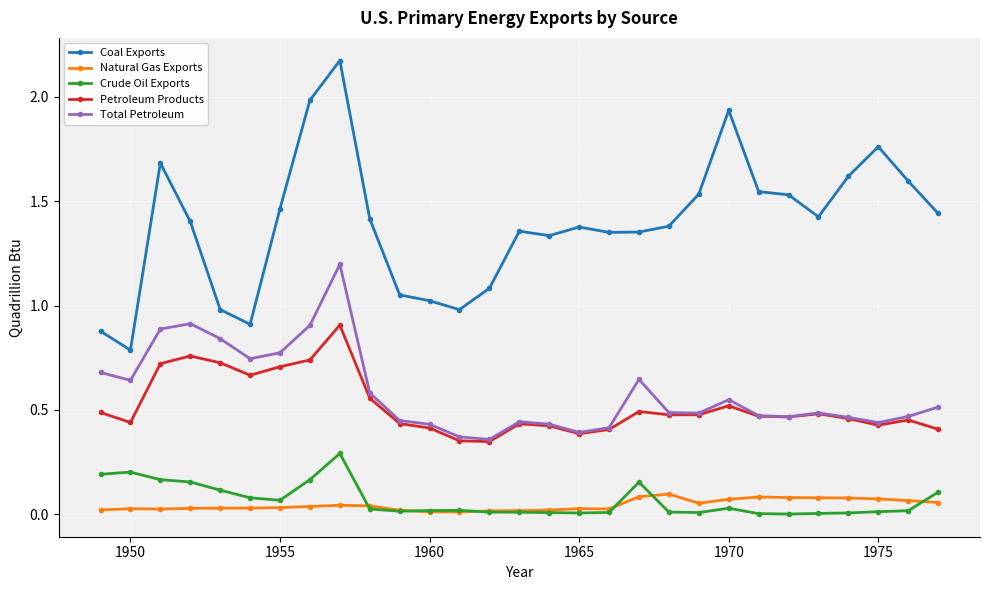

What is the maximum value for Total Petroleum?

1.2